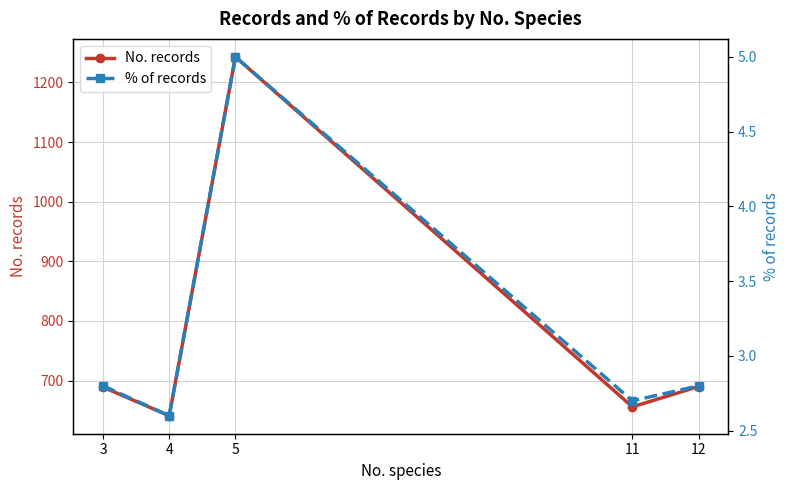

True or false: % of records has a value of 2.6 at 4.

True